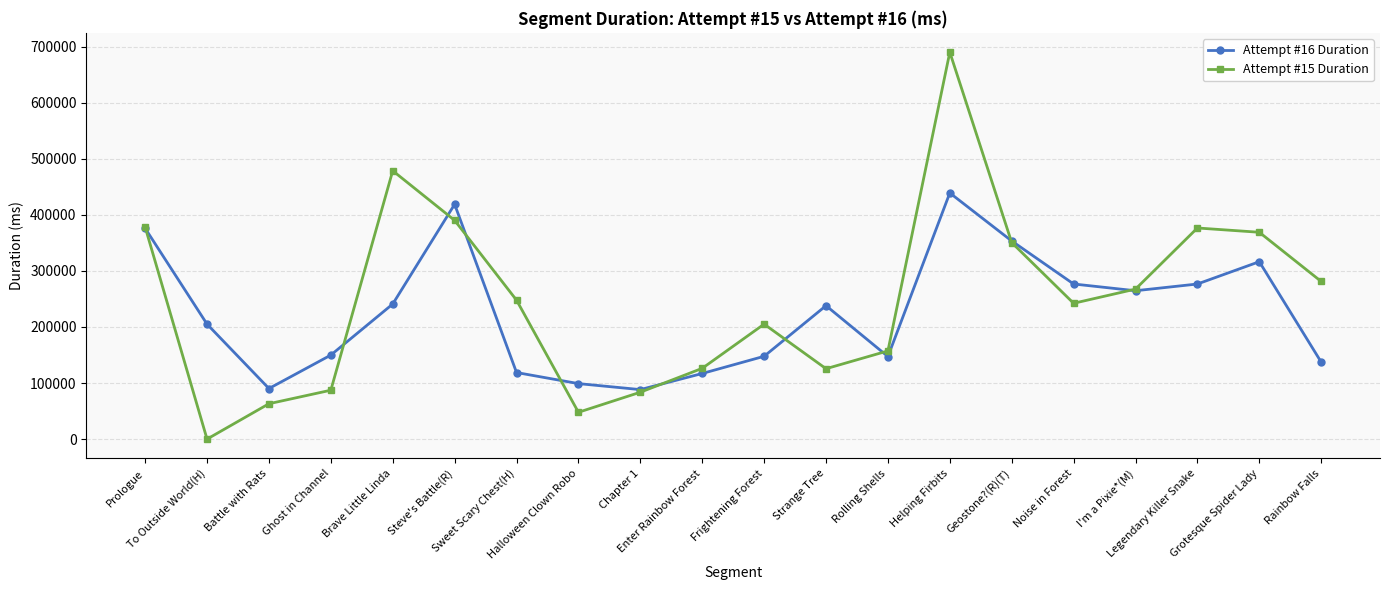

Which series has the largest total across all categories?

Attempt #15 Duration